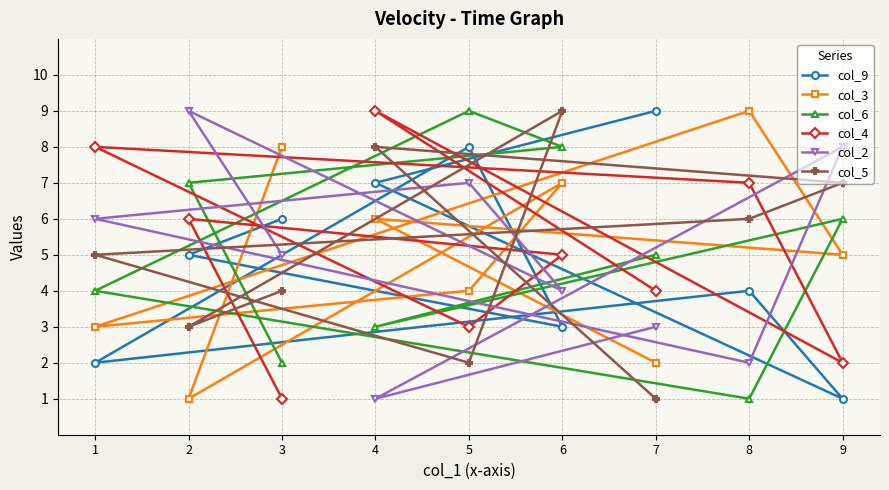

Which has a higher value, 5 or 4?

5